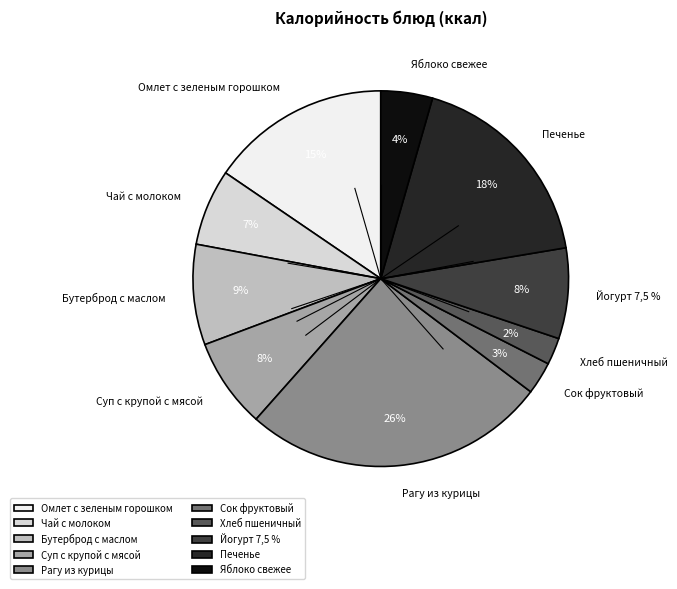

Is there any slice that represents more than half of the pie?

No